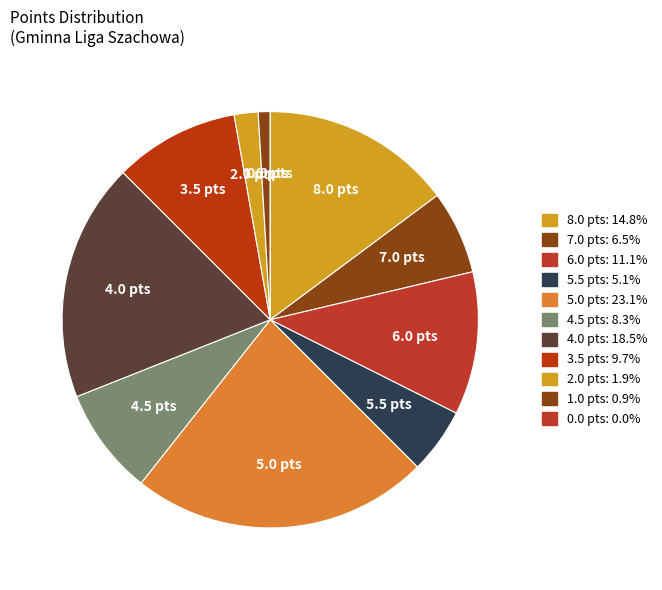

Combined, do 7.0 pts and 8.0 pts account for over 50%?

No